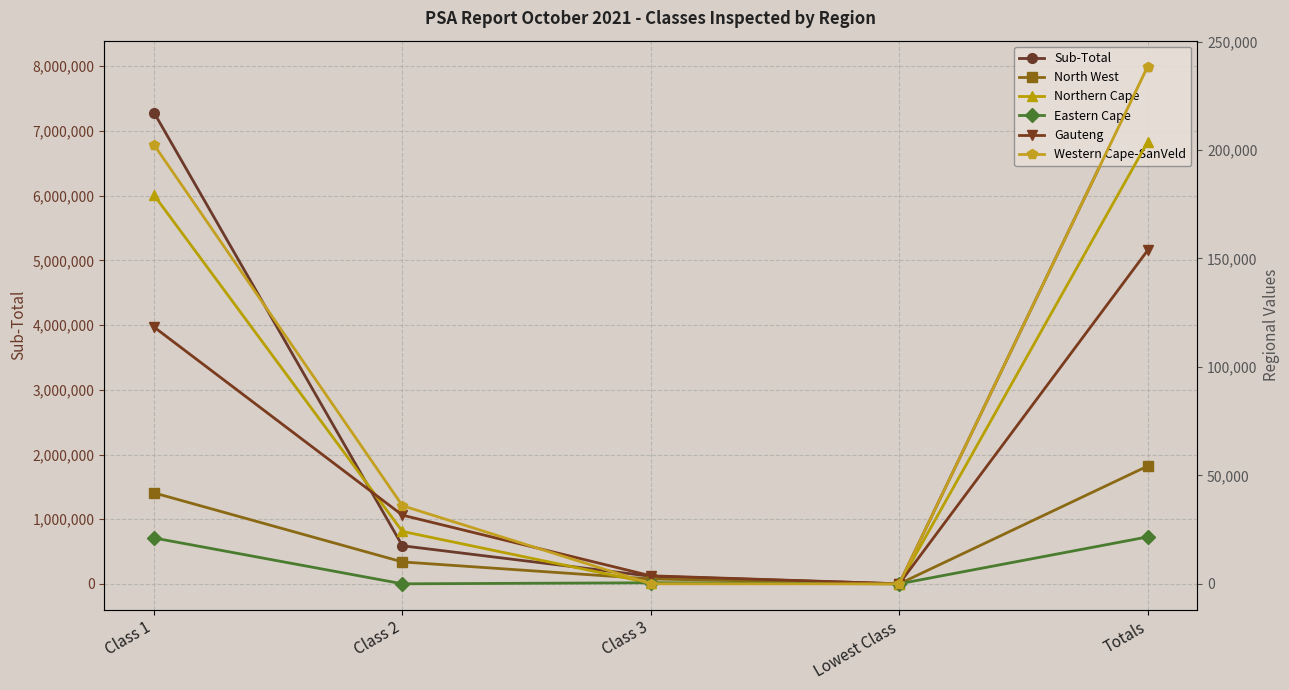

How many lines are shown in the chart?

6